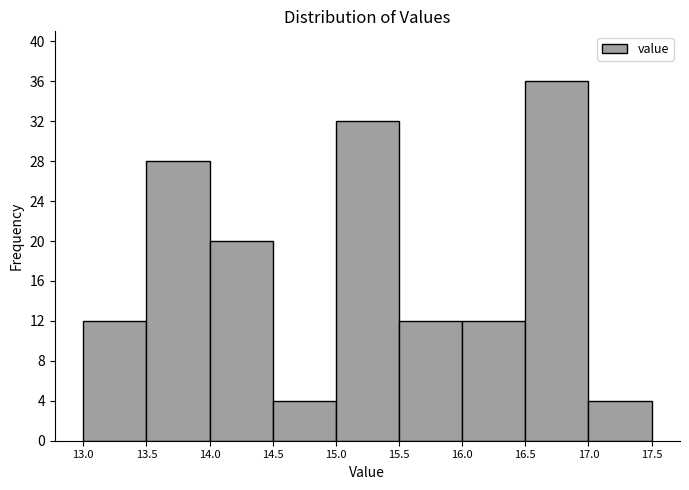

How tall is the bar that spans 16.5 to 17.0 on the x-axis? The values are not printed on the chart, so give them approximately, as read against the axis.

36